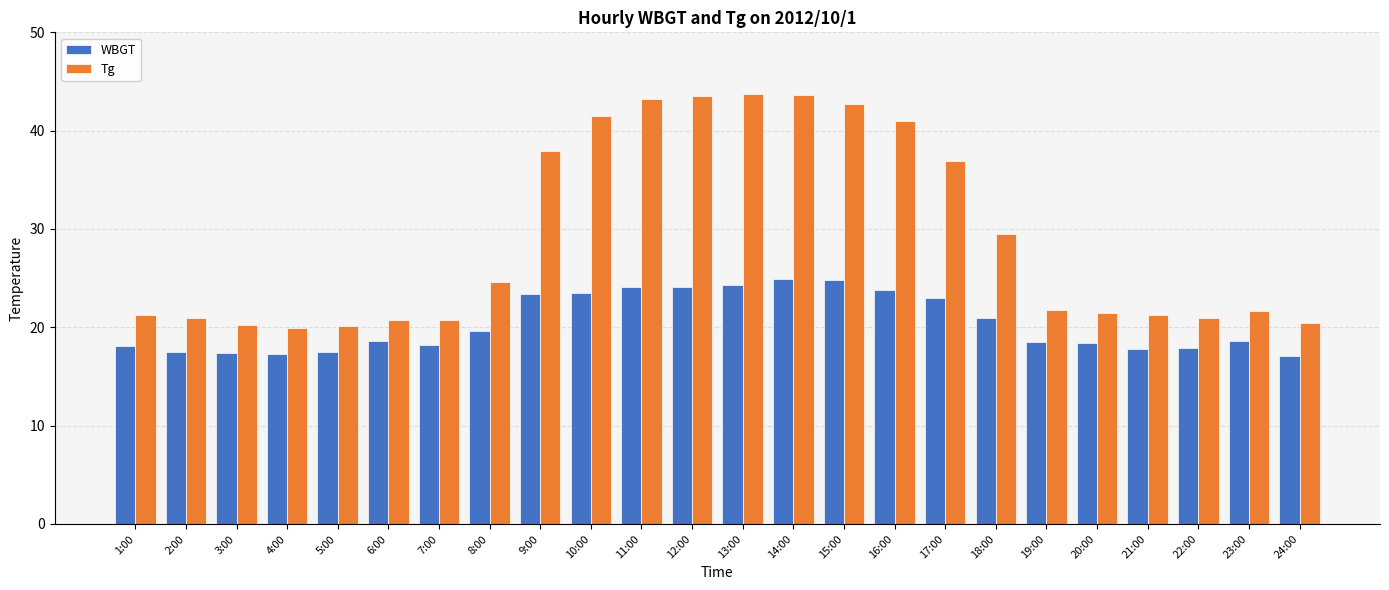

What is the maximum value shown in the chart?

43.7